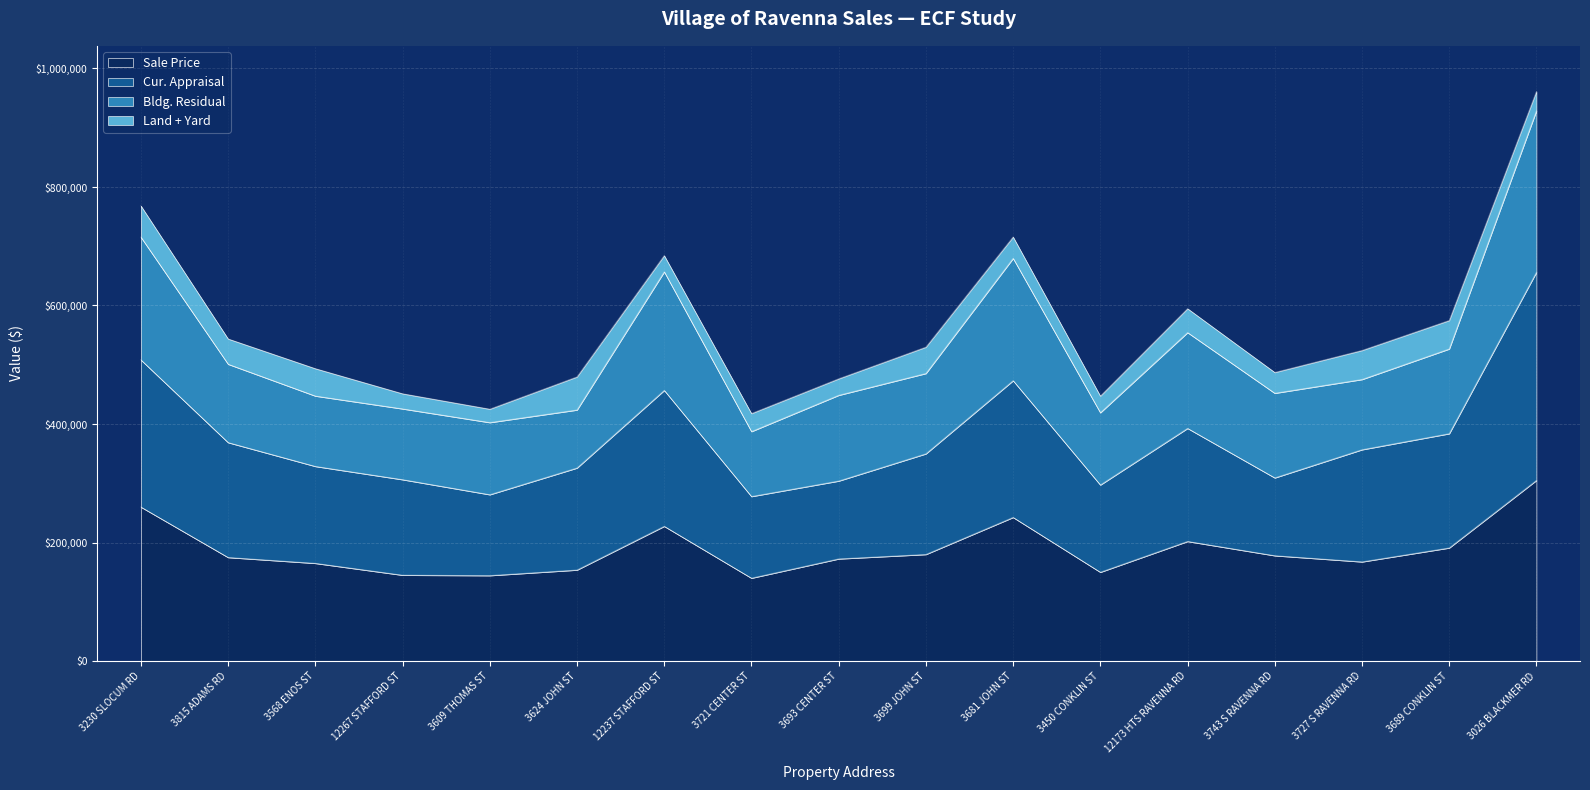

At which category is the sum across all series the highest?

3026 BLACKMER RD